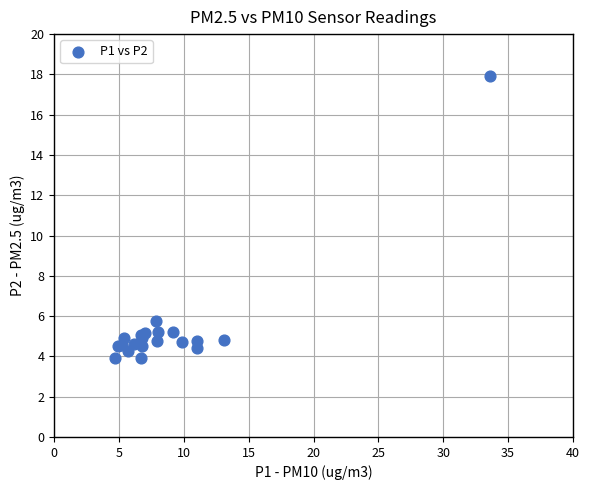

What Y value in the scatter plot is closest to 10?

5.8